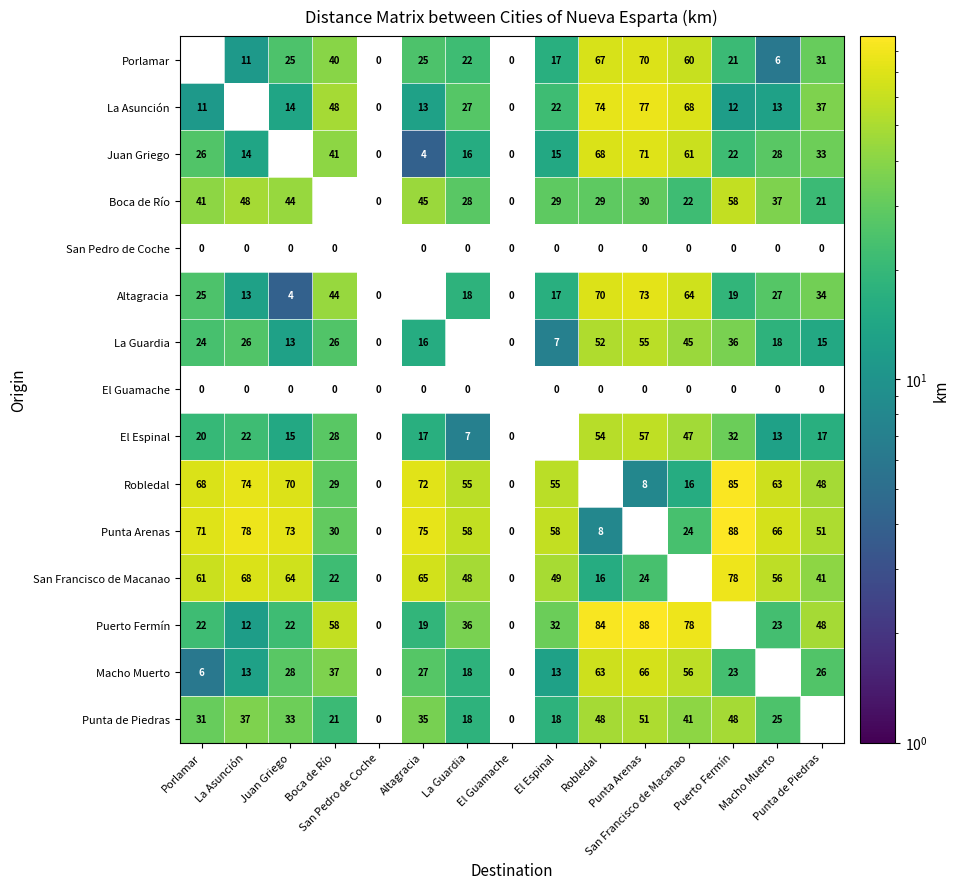

How many data points in El Espinal are above 20?

6